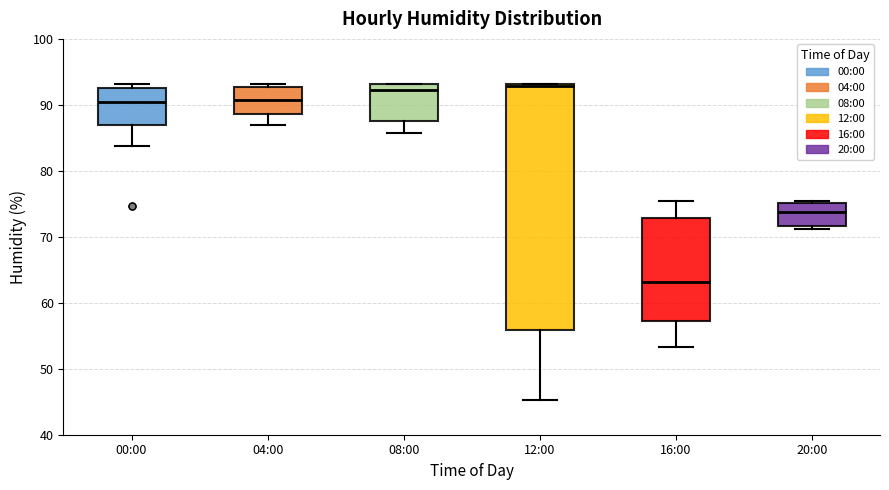

Where does the lower whisker of the box for 12:00 end on the y-axis? The values are not printed on the chart, so give them approximately, as read against the axis.

45